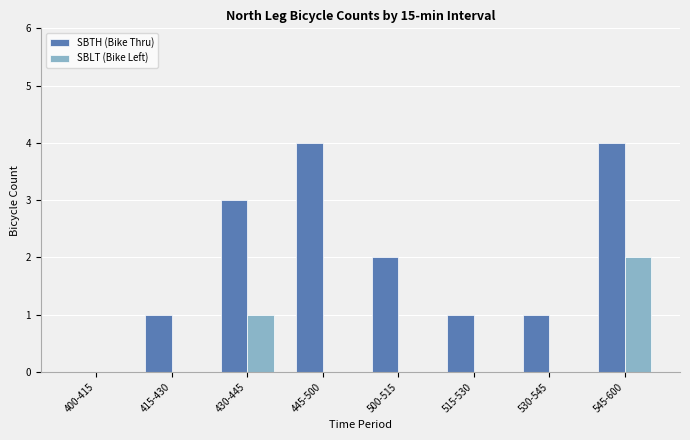

What is the sum of the SBLT (Bike Left) values at 430-445 and 545-600?

3